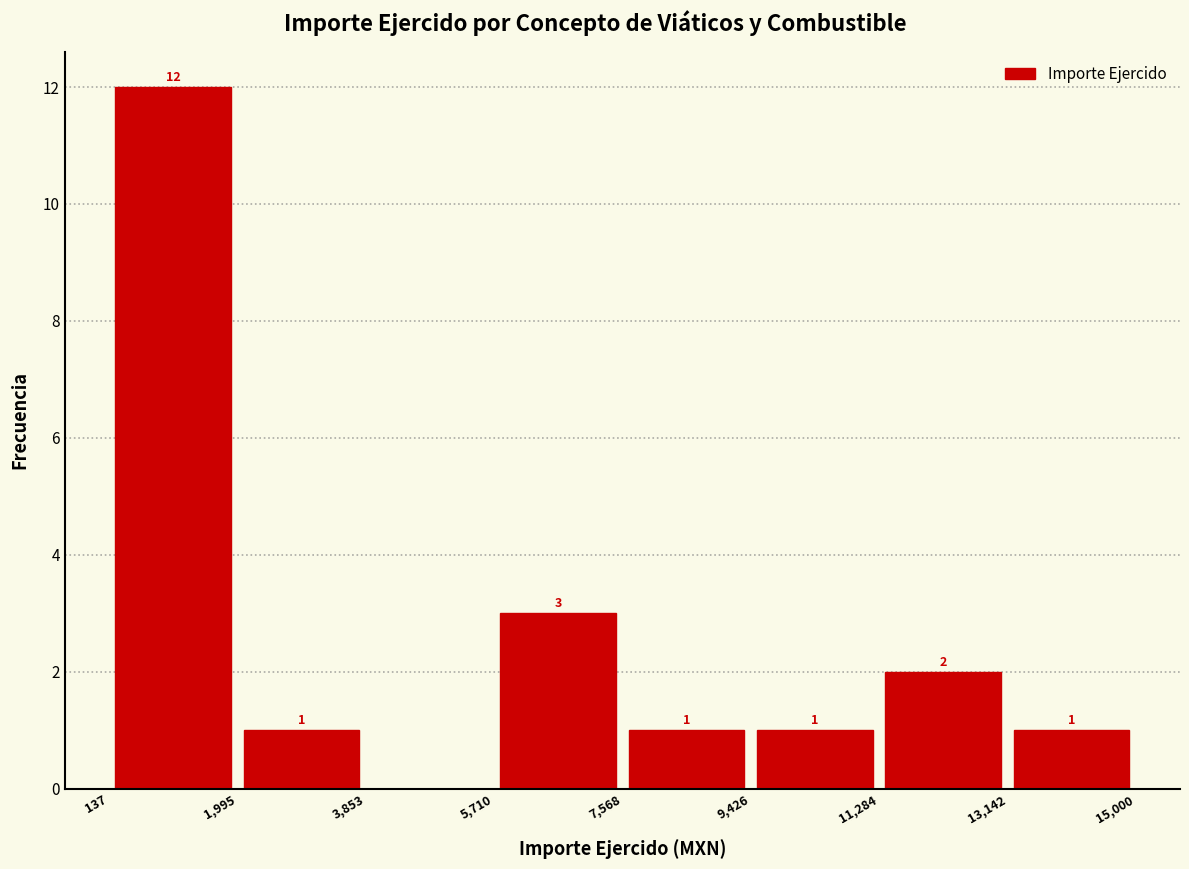

Over which range of the x-axis is the bar tallest?

137 to 1,995